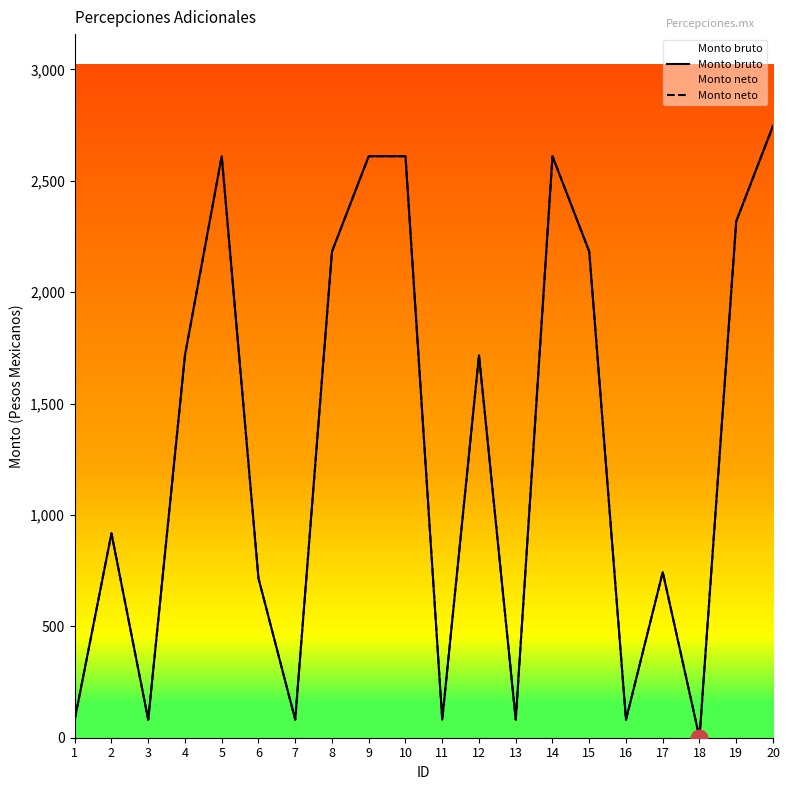

At how many categories does at least one series exceed 2469?

5